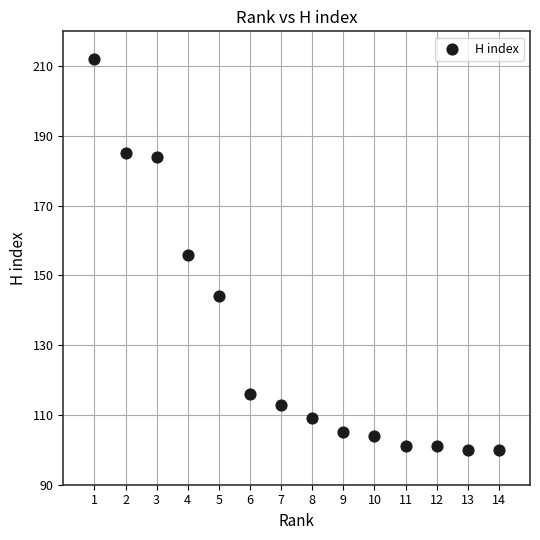

What is the range of Y values (max minus min)?

112